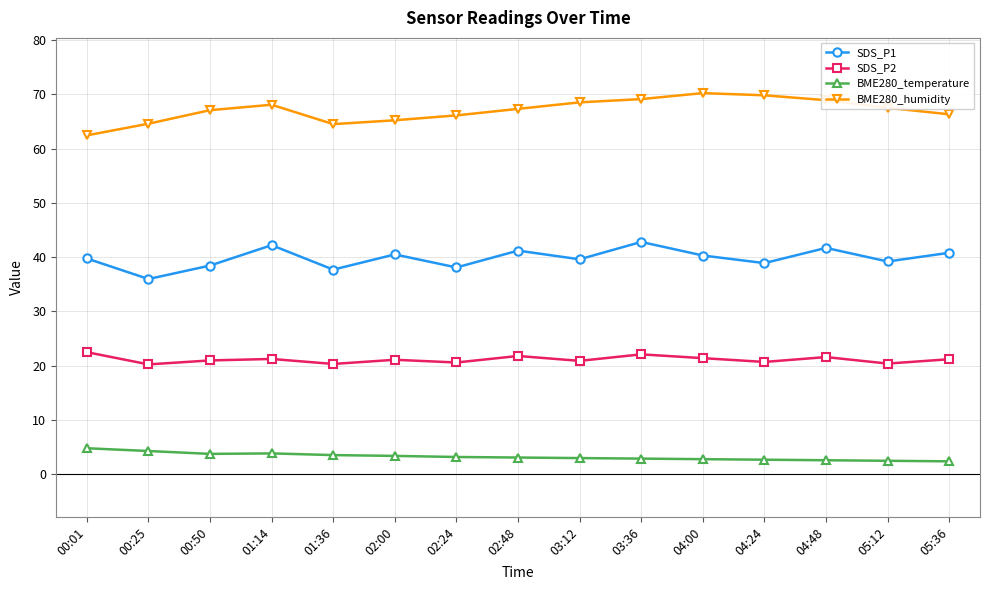

Which series has the largest total across all categories?

BME280_humidity